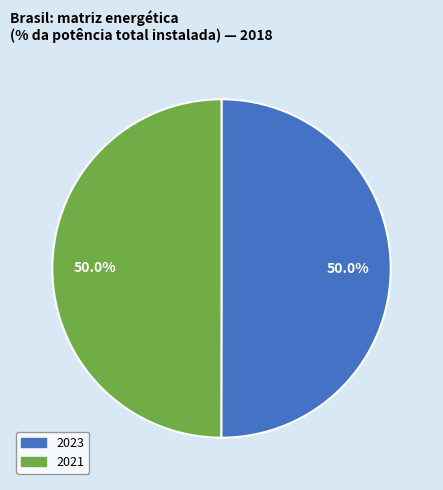

What is the ratio of the value at 2021 to the value at 2023?

1.0